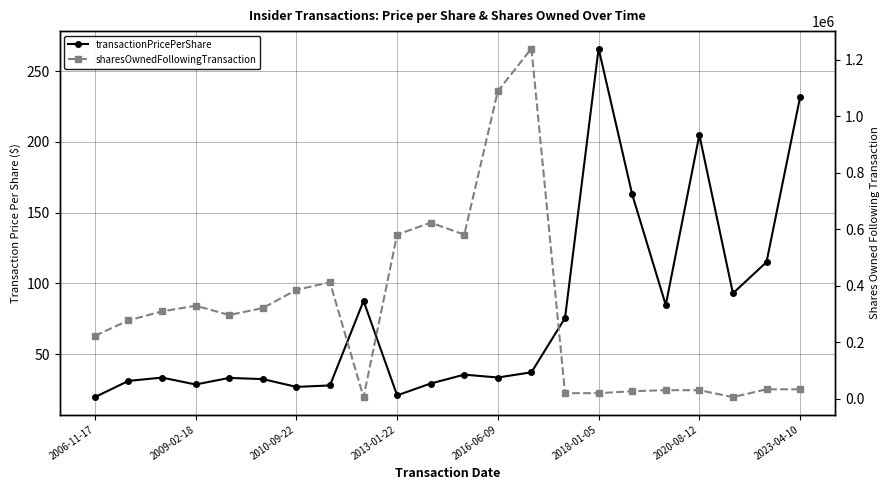

How many values in the sharesOwnedFollowingTransaction series exceed 296063?

10